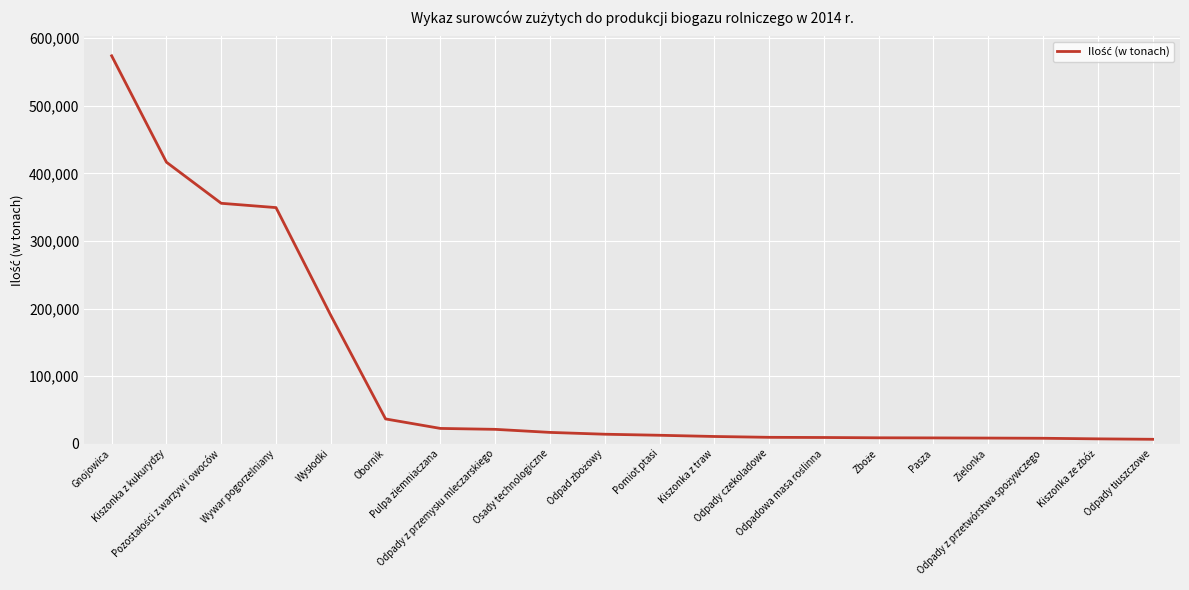

Reading right to left, transcribe all the data shown in this chart.

6388.4	7039.1	7896.1	8189.3	8435.6	8594.2	9041.4	9297.3	10545.5	12340.4	13885.5	16585.4	21111.7	22477.5	36506.8	189811.3	349366.5	355739.7	416595.4	574068.6